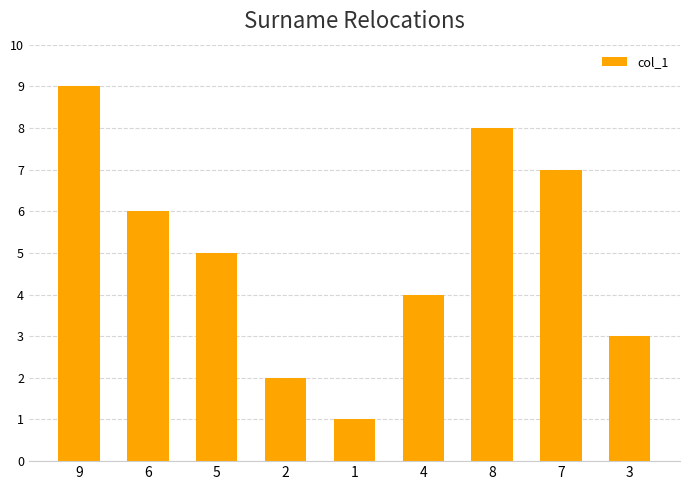

What position from the right is 7?

2